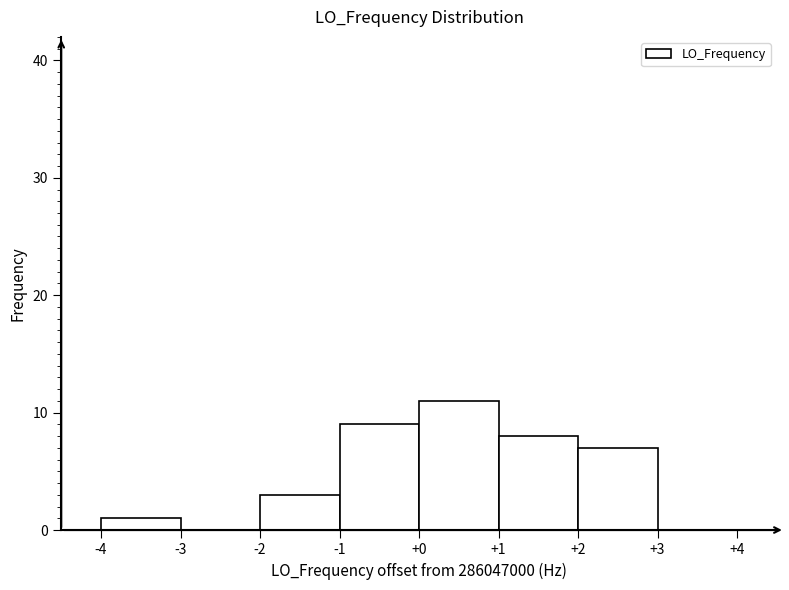

Over which range of the x-axis is the bar tallest?

+0 to +1